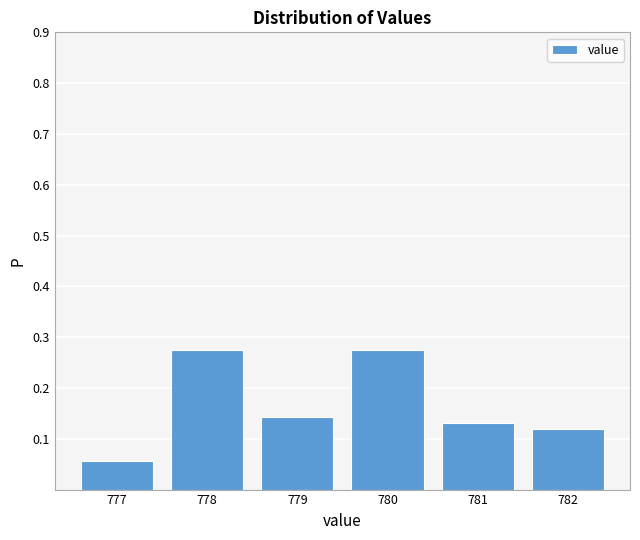

How tall is the bar that spans 781.5 to 782.5 on the x-axis? The values are not printed on the chart, so give them approximately, as read against the axis.

0.12